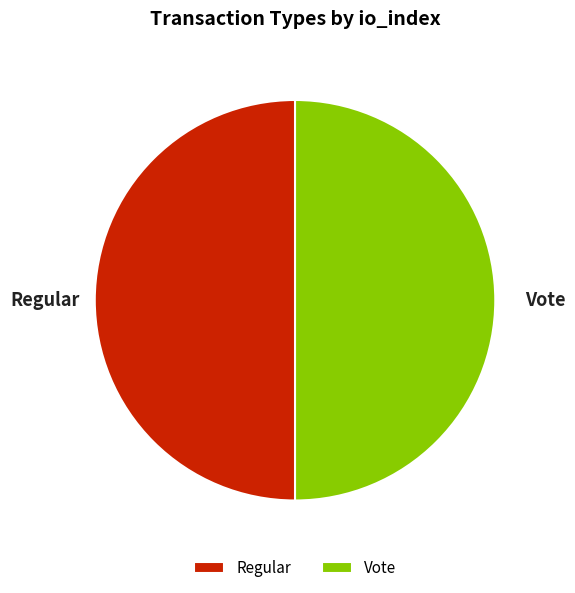

How many segments does this pie chart have?

2